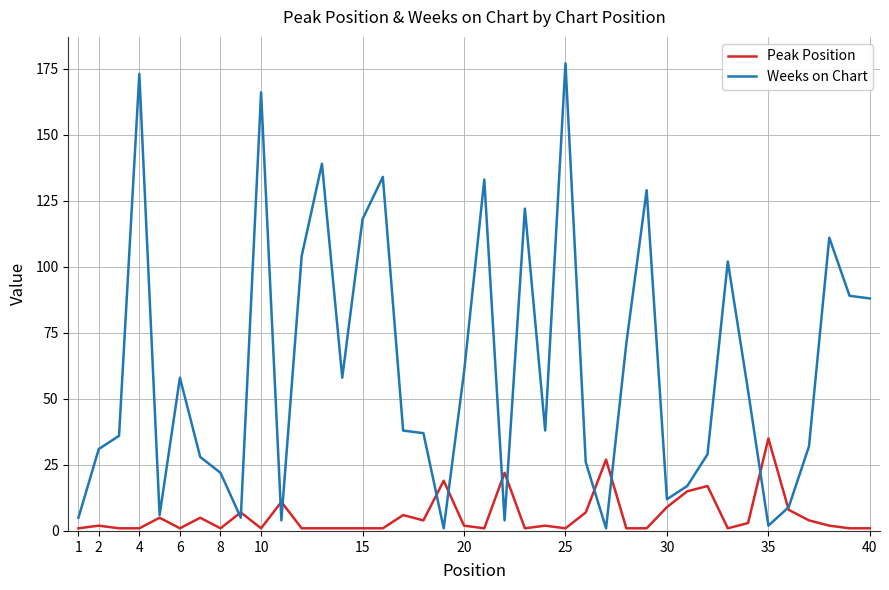

What is the maximum value for Weeks on Chart?

177